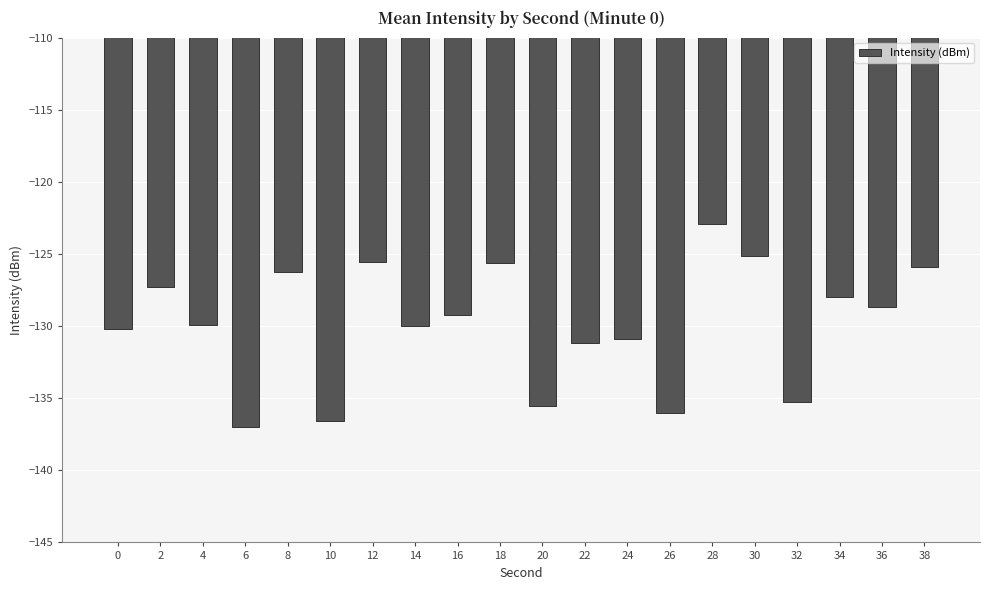

What value does the data have at 16?

-129.3